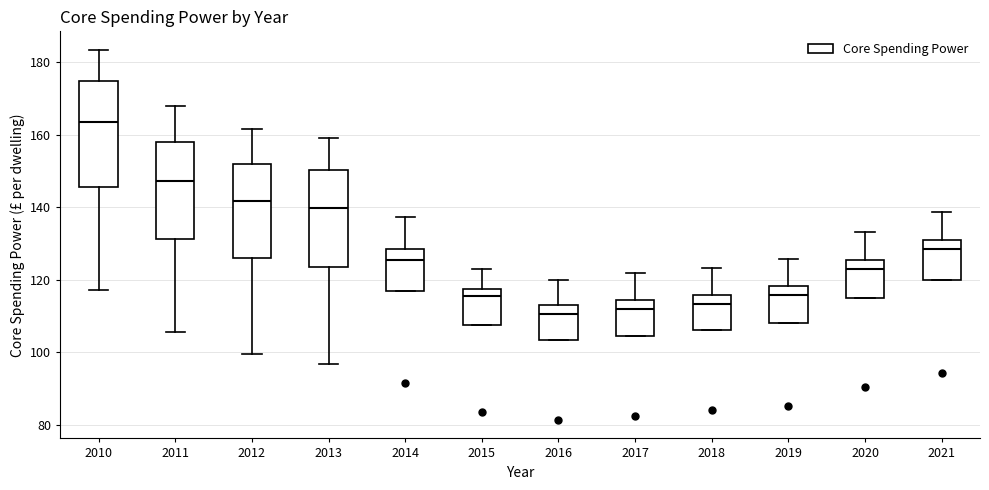

Reading left to right, read every box against the y-axis: the position of its median line, the range the box covers, and the ends of its whiskers. The values are not printed on the chart, so give them approximately, as read against the axis.

2010: median 164, box 146 to 174, whiskers 118 to 184
2011: median 148, box 132 to 158, whiskers 106 to 168
2012: median 142, box 126 to 152, whiskers 100 to 162
2013: median 140, box 124 to 150, whiskers 96 to 160
2014: median 126, box 116 to 128, whiskers 116 to 138
2015: median 116, box 108 to 118, whiskers 108 to 122
2016: median 110, box 104 to 112, whiskers 104 to 120
2017: median 112, box 104 to 114, whiskers 104 to 122
2018: median 114, box 106 to 116, whiskers 106 to 124
2019: median 116, box 108 to 118, whiskers 108 to 126
2020: median 122, box 114 to 126, whiskers 114 to 134
2021: median 128, box 120 to 130, whiskers 120 to 138